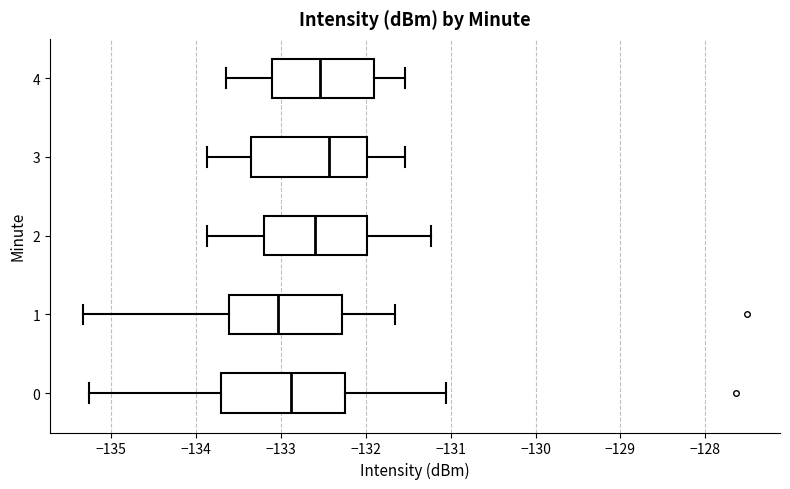

Where does the left whisker of the box at y = 3 end on the x-axis? The values are not printed on the chart, so give them approximately, as read against the axis.

-133.9